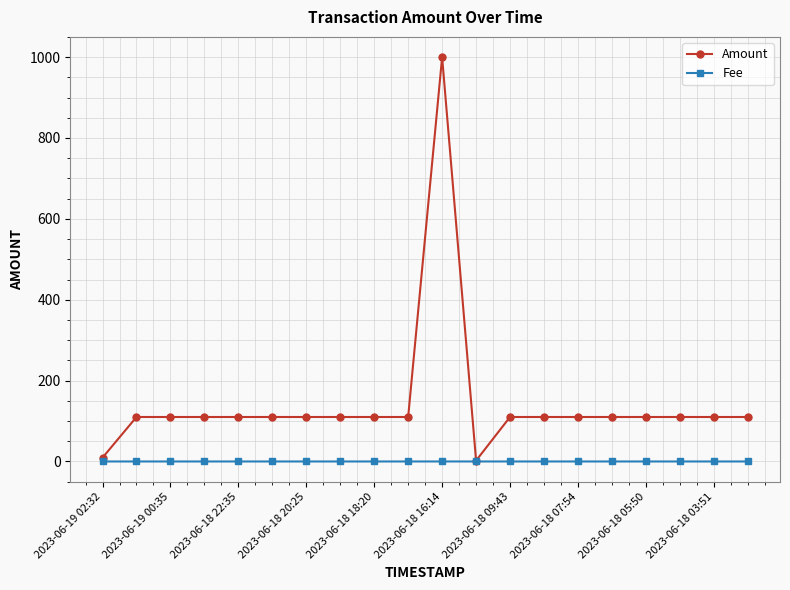

What is the greatest value displayed?

1000.0